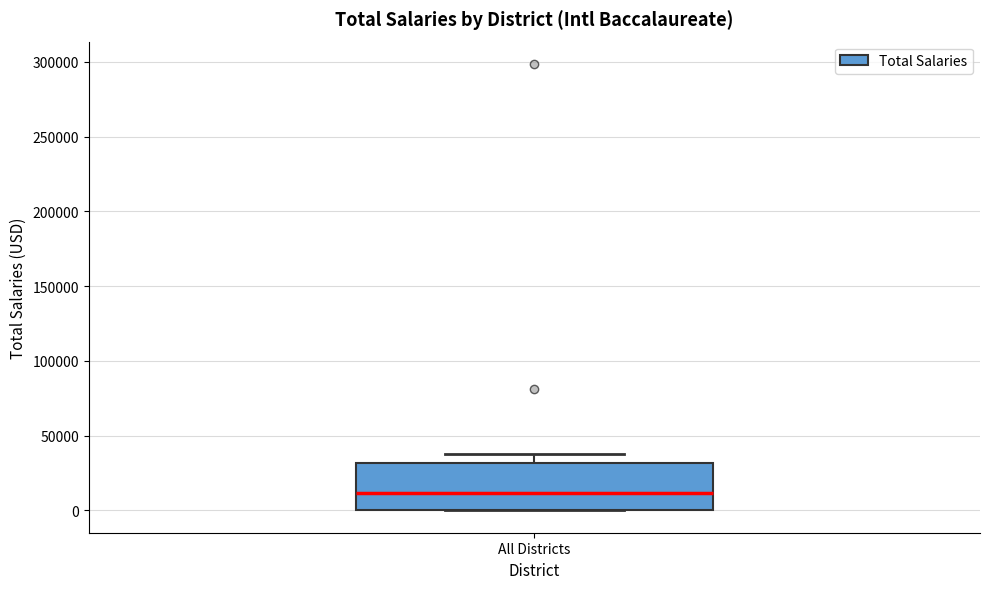

Transcribe this box plot: give where the median line is, the range the box spans, and where the two whiskers end, as read against the y-axis. The values are not printed on the chart, so give them approximately, as read against the axis.

median 10000, box 0 to 30000, whiskers 0 to 40000